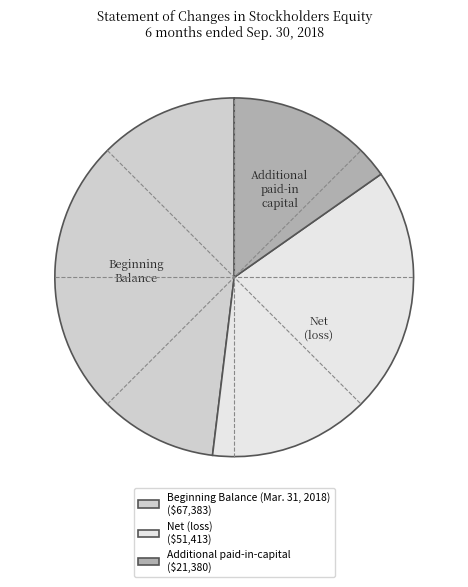

Rank the categories by value from lowest to highest.

Additional paid-in-capital, Net (loss), Beginning Balance (Mar. 31, 2018)